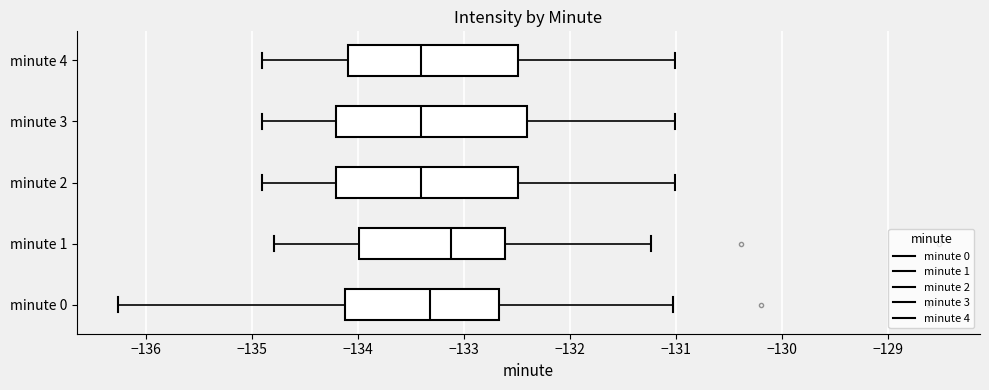

Where does the left whisker of the box for minute 4 end on the x-axis? The values are not printed on the chart, so give them approximately, as read against the axis.

-134.9